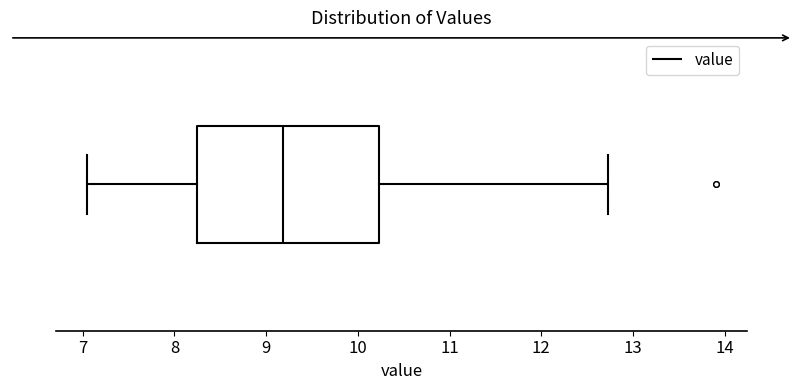

Where does the left whisker of the box end on the x-axis? The values are not printed on the chart, so give them approximately, as read against the axis.

7.1